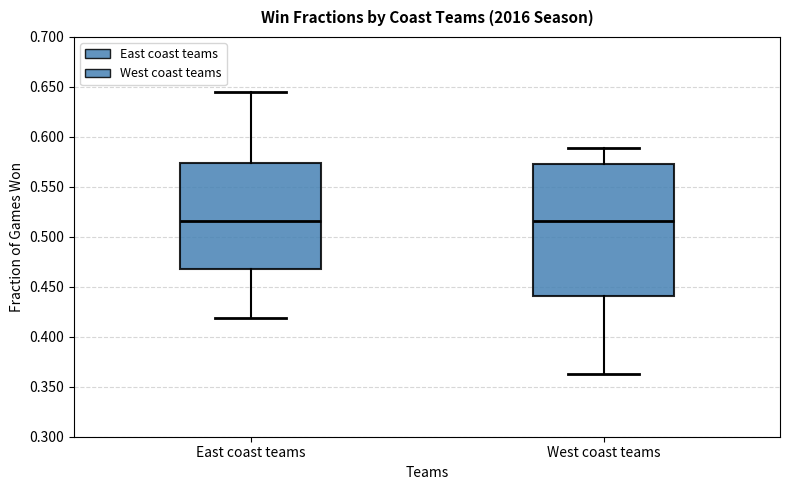

Where does the lower whisker of the box for East coast teams end on the y-axis? The values are not printed on the chart, so give them approximately, as read against the axis.

0.420